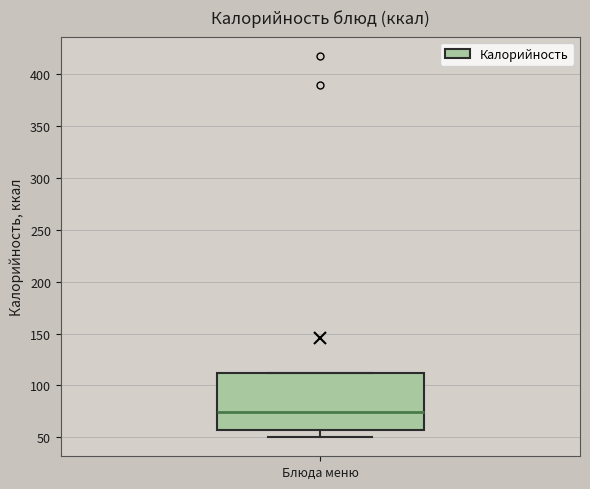

Where does the lower whisker of the box for Блюда меню end on the y-axis? The values are not printed on the chart, so give them approximately, as read against the axis.

50